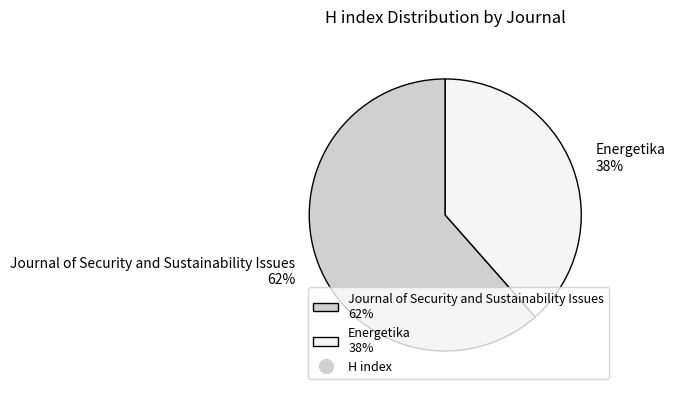

What is the largest slice in the pie chart?

Journal of Security and Sustainability Issues